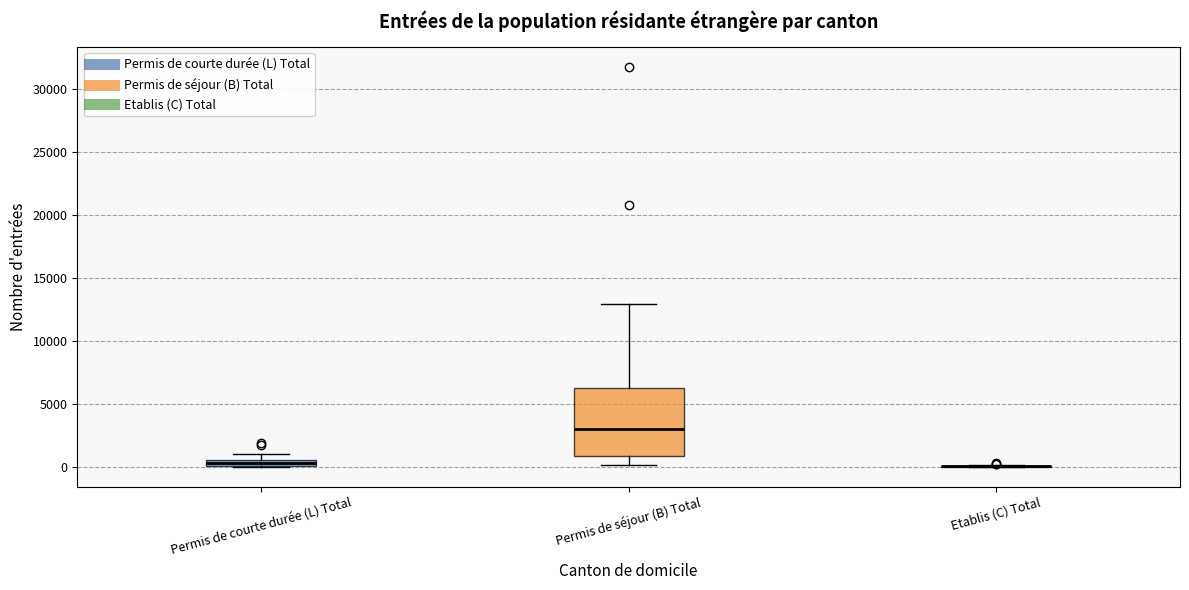

Where does the median line of the box for Permis de séjour (B) Total sit on the y-axis? The values are not printed on the chart, so give them approximately, as read against the axis.

3000